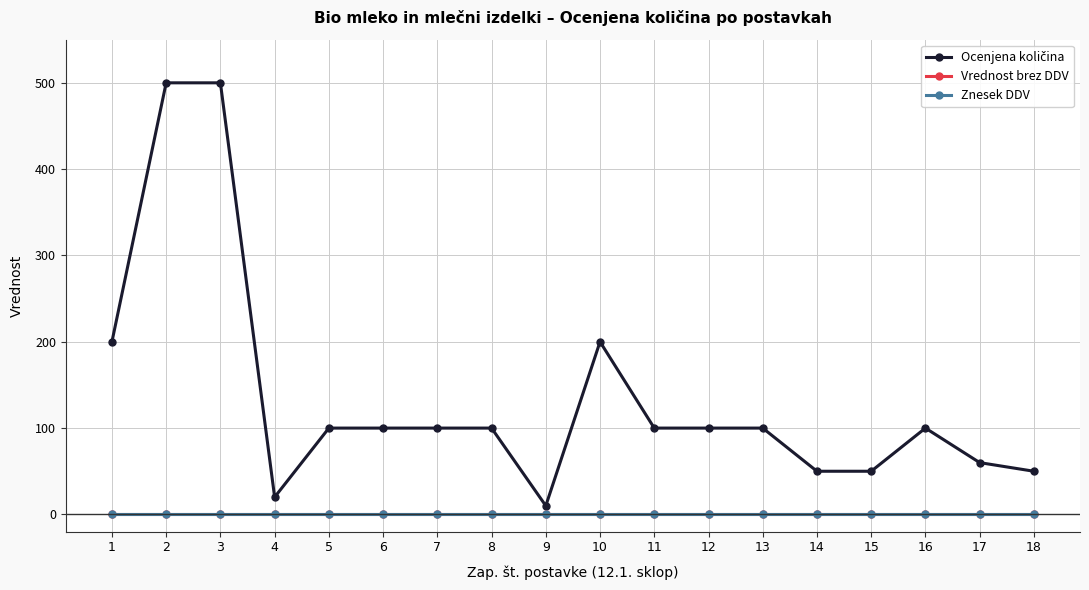

True or false: Znesek DDV and Ocenjena količina intersect in this chart.

False